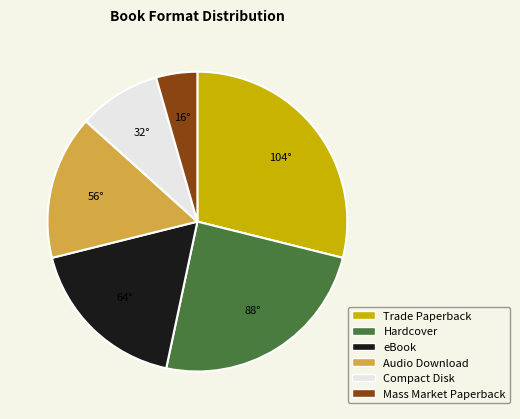

Which slice is the smallest?

Mass Market Paperback